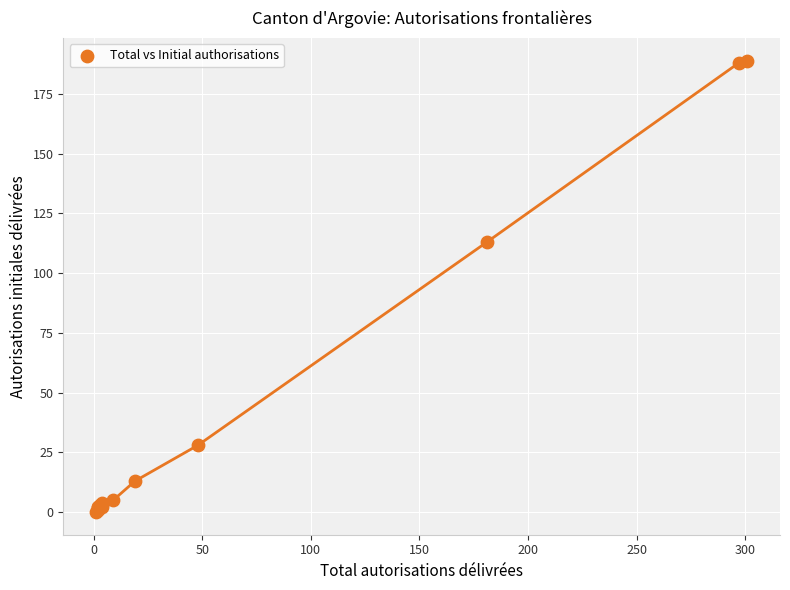

What Y value in the scatter plot is closest to 94?

113